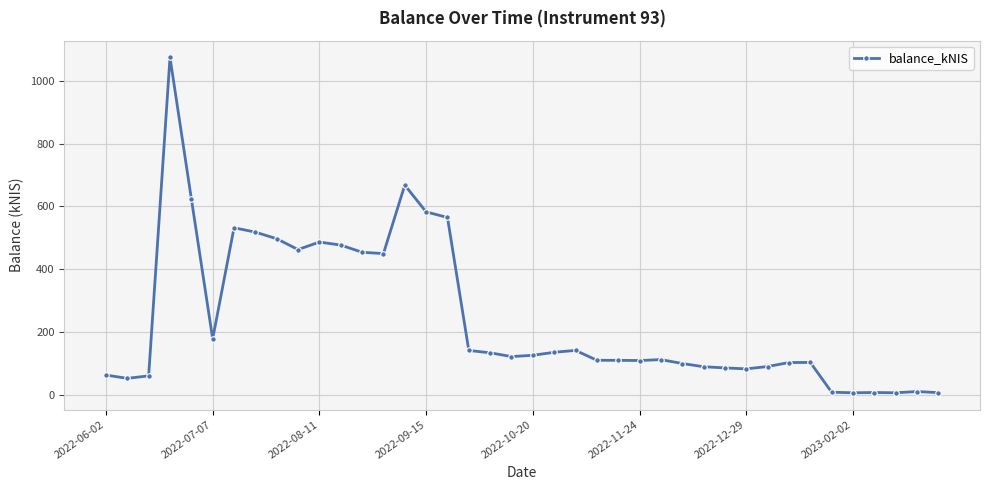

What is the minimum value shown in the chart?

6.4